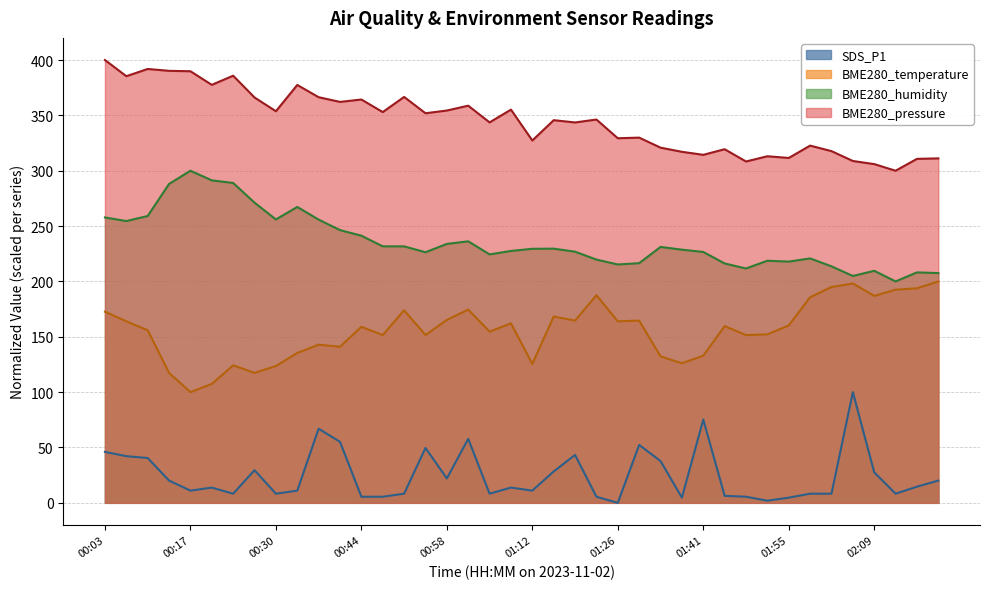

Read the BME280_humidity value at 01:59.

220.8